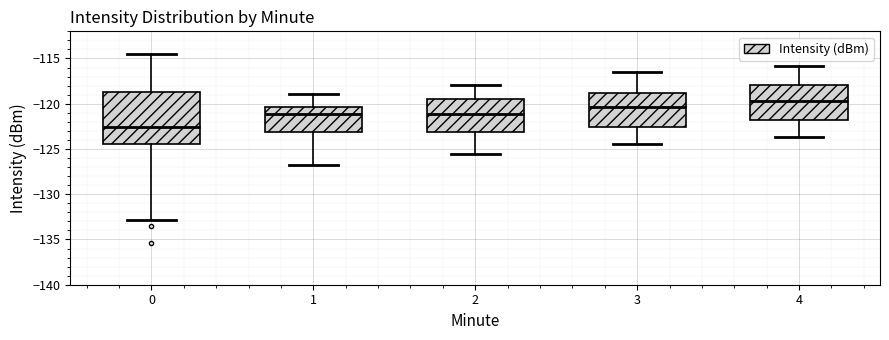

Reading left to right, read every box against the y-axis: the position of its median line, the range the box covers, and the ends of its whiskers. The values are not printed on the chart, so give them approximately, as read against the axis.

0: median -122.5, box -124.5 to -118.5, whiskers -133.0 to -114.5
1: median -121.0, box -123.0 to -120.5, whiskers -126.5 to -119.0
2: median -121.0, box -123.0 to -119.5, whiskers -125.5 to -118.0
3: median -120.5, box -122.5 to -119.0, whiskers -124.5 to -116.5
4: median -119.5, box -121.5 to -118.0, whiskers -123.5 to -116.0